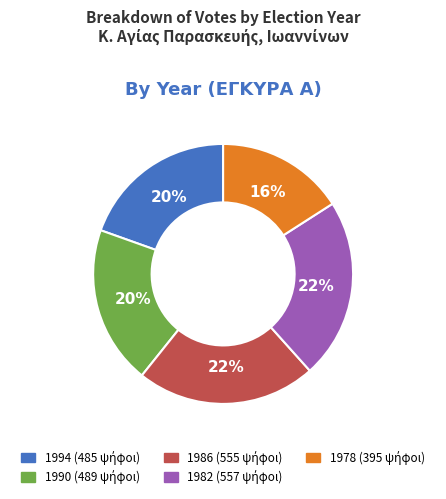

True or false: 1986 accounts for 22% of the total.

True